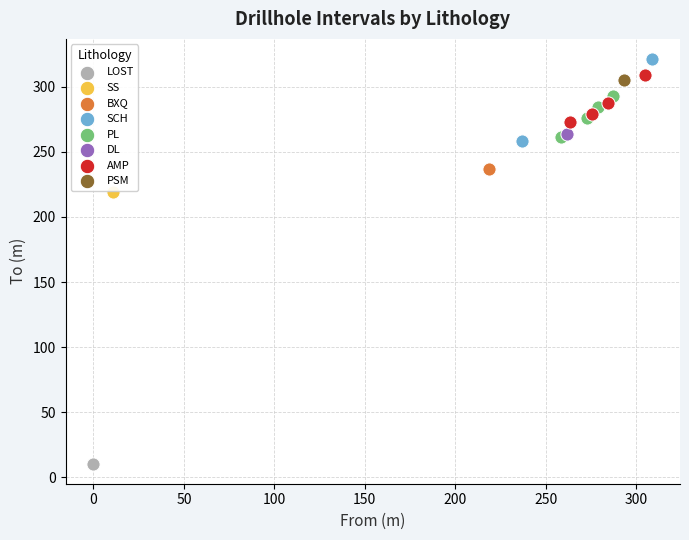

What are all the series names shown in the legend?

LOST, SS, BXQ, SCH, PL, DL, AMP, PSM